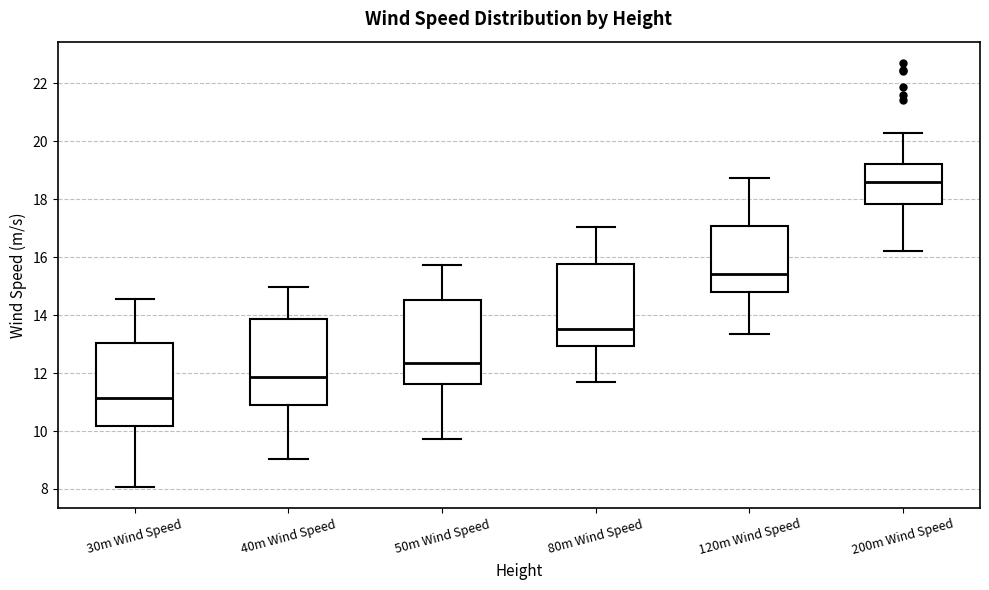

Where is the lower edge of the box for 80m Wind Speed on the y-axis? The values are not printed on the chart, so give them approximately, as read against the axis.

13.0